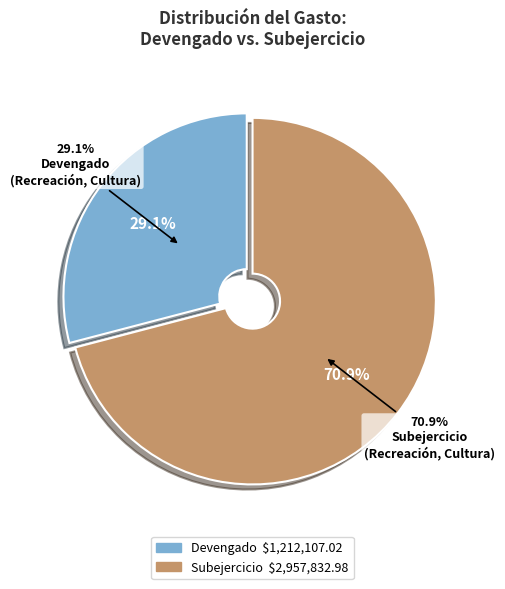

To the nearest percent, what percentage of the pie is Subejercicio?

71%